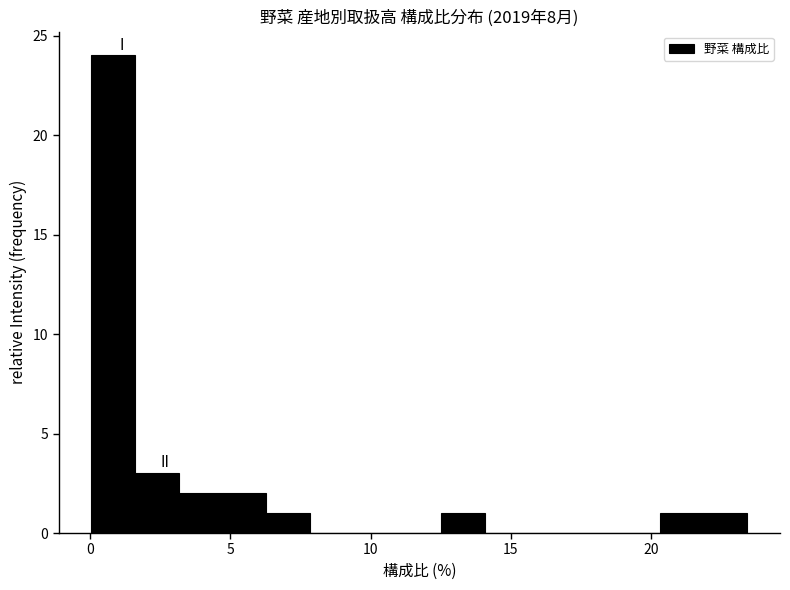

Read against the x-axis, roughly where is the centre of the tallest bar?

1.0